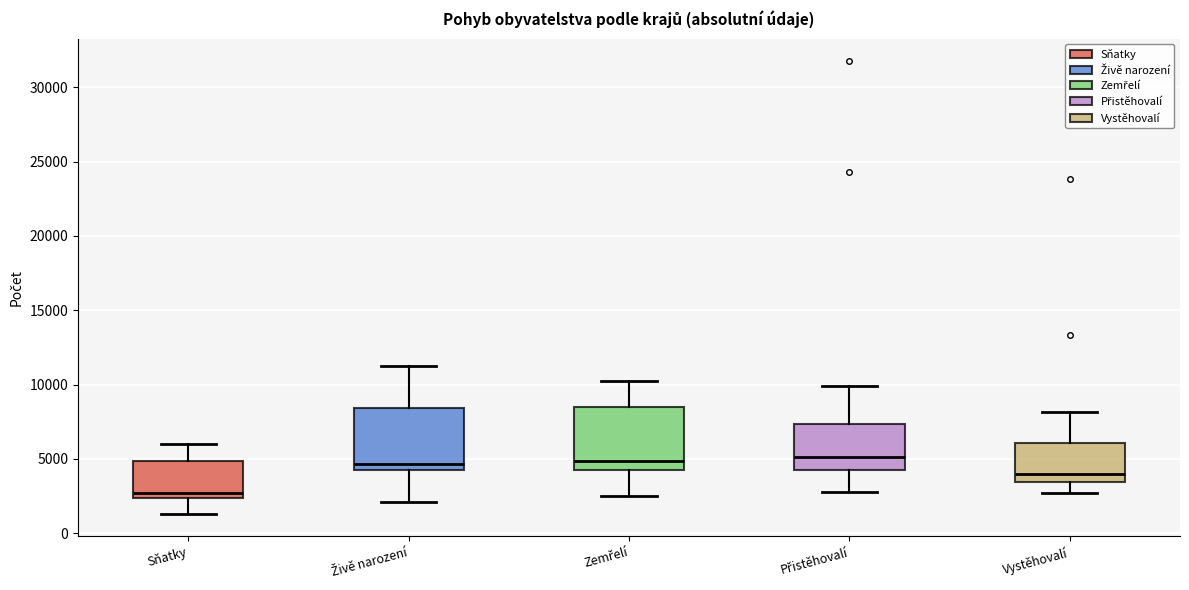

Where is the upper edge of the box for Sňatky on the y-axis? The values are not printed on the chart, so give them approximately, as read against the axis.

5000